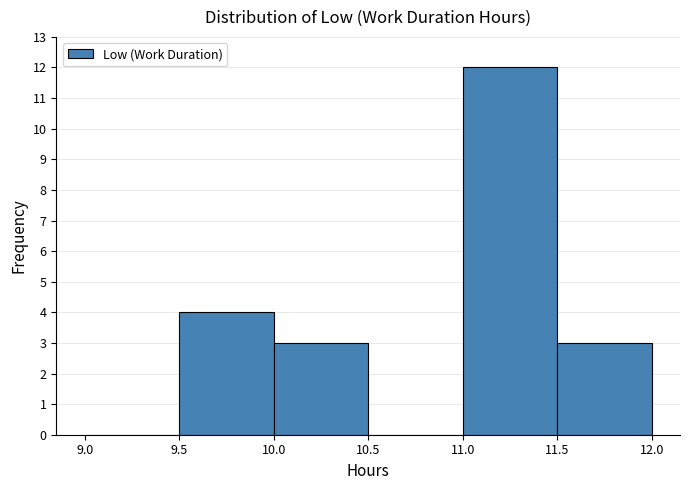

Which range on the x-axis has the tallest bar?

11.0 to 11.5